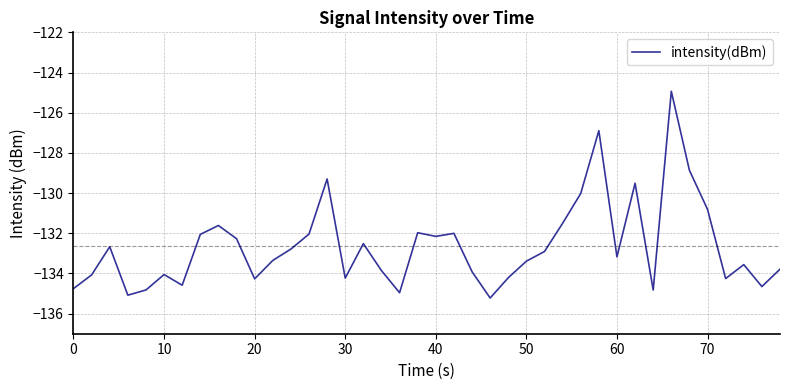

What is the smallest value displayed?

-135.2